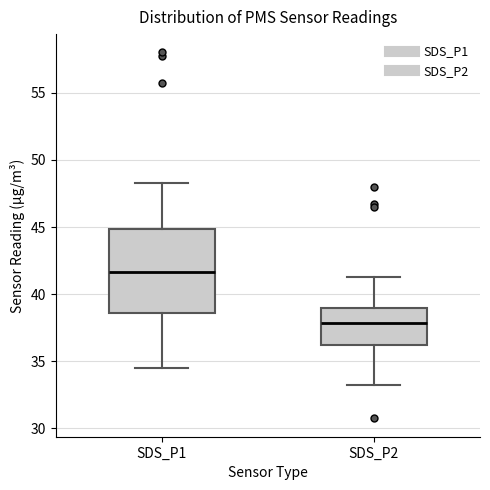

Comparing the boxes themselves (not the whiskers), which one is the tallest?

SDS_P1